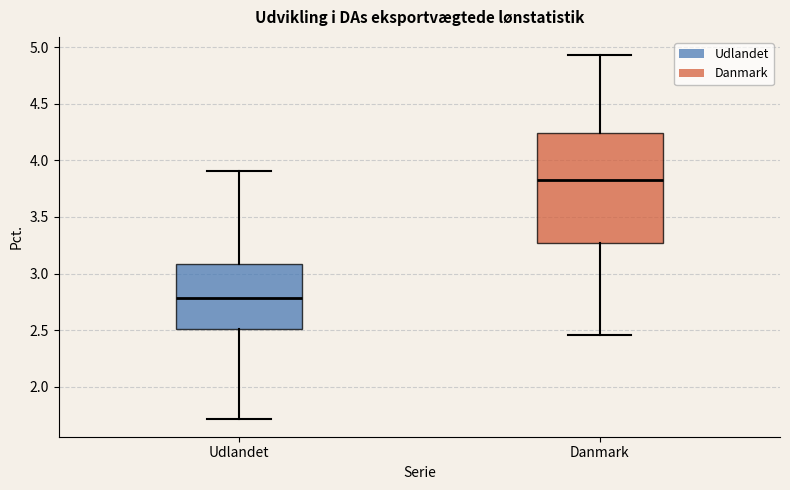

Which box's median line is the highest?

Danmark